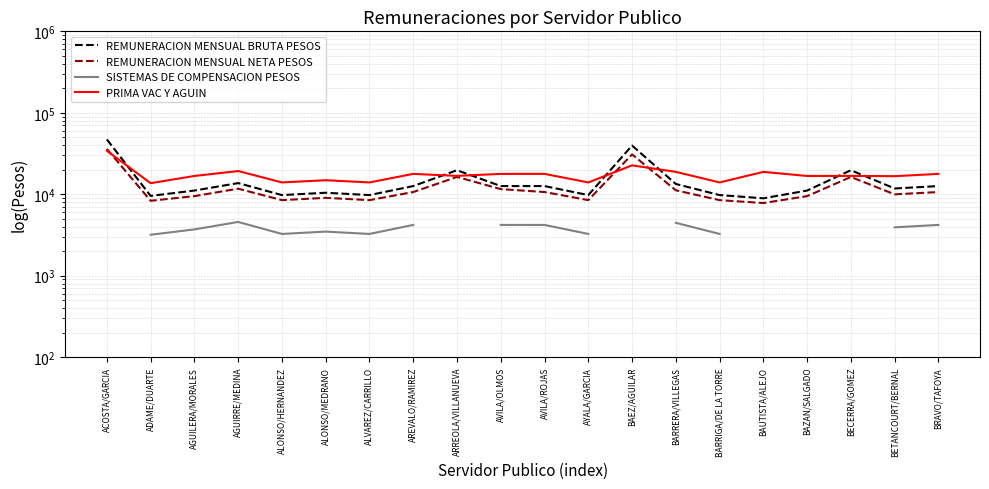

What are all the series names shown in the legend?

REMUNERACION MENSUAL BRUTA PESOS, REMUNERACION MENSUAL NETA PESOS, SISTEMAS DE COMPENSACION PESOS, PRIMA VAC Y AGUIN